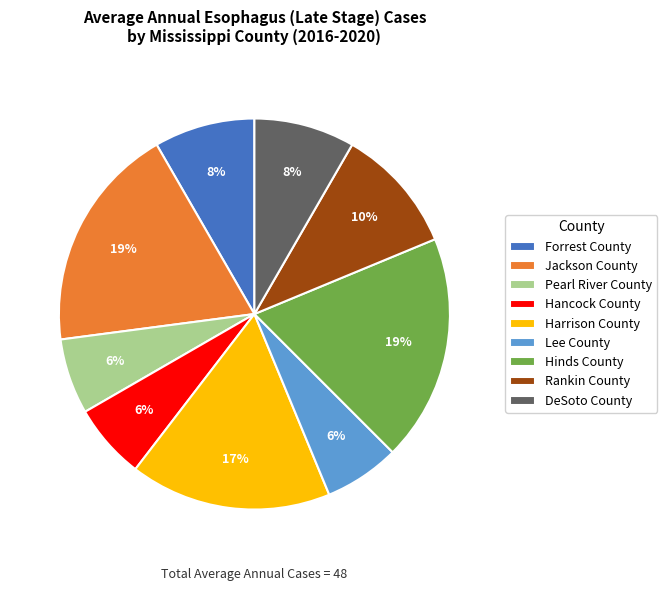

To the nearest percent, what percentage of the pie is Harrison County?

17%